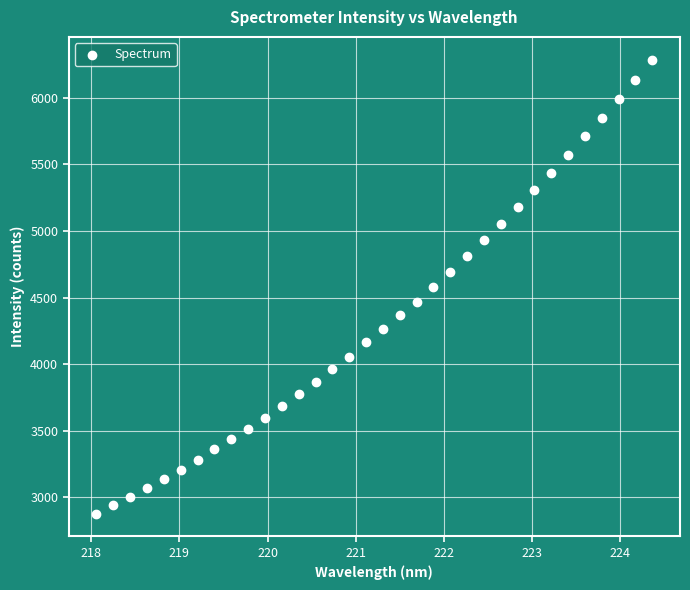

What is the range of Y values (max minus min)?

3409.6